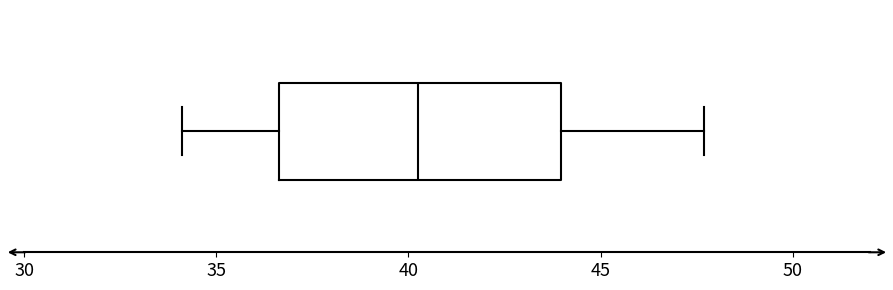

Where is the right edge of the box on the x-axis? The values are not printed on the chart, so give them approximately, as read against the axis.

44.0